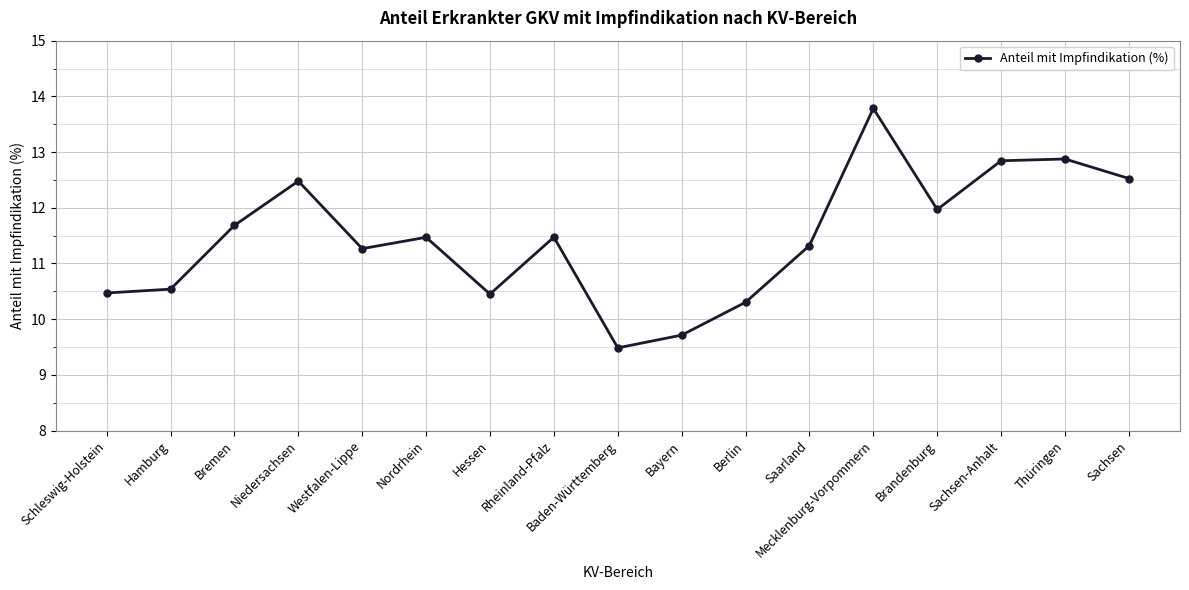

True or false: the data has more than 2 interior local peaks.

True